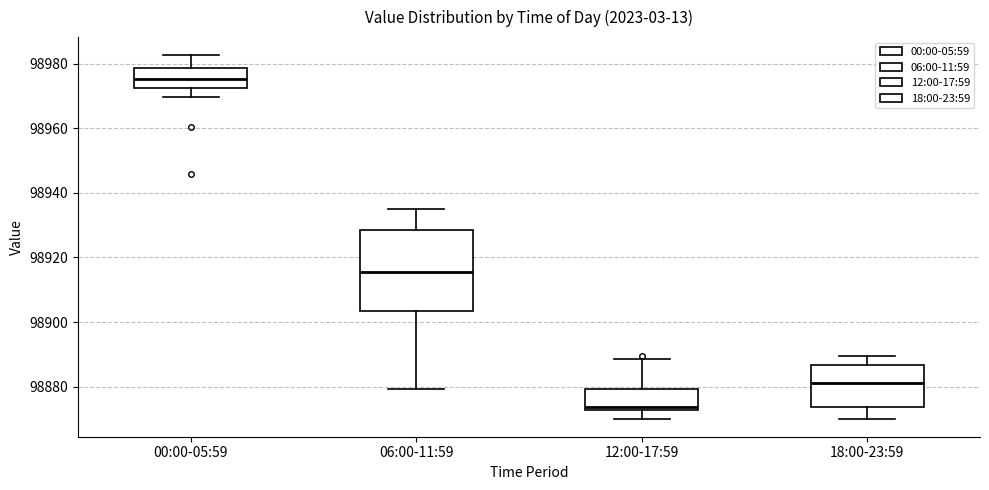

Reading left to right, read every box against the y-axis: the position of its median line, the range the box covers, and the ends of its whiskers. The values are not printed on the chart, so give them approximately, as read against the axis.

00:00-05:59: median 98976, box 98972 to 98978, whiskers 98970 to 98982
06:00-11:59: median 98916, box 98904 to 98928, whiskers 98880 to 98936
12:00-17:59: median 98874, box 98872 to 98880, whiskers 98870 to 98888
18:00-23:59: median 98882, box 98874 to 98886, whiskers 98870 to 98890